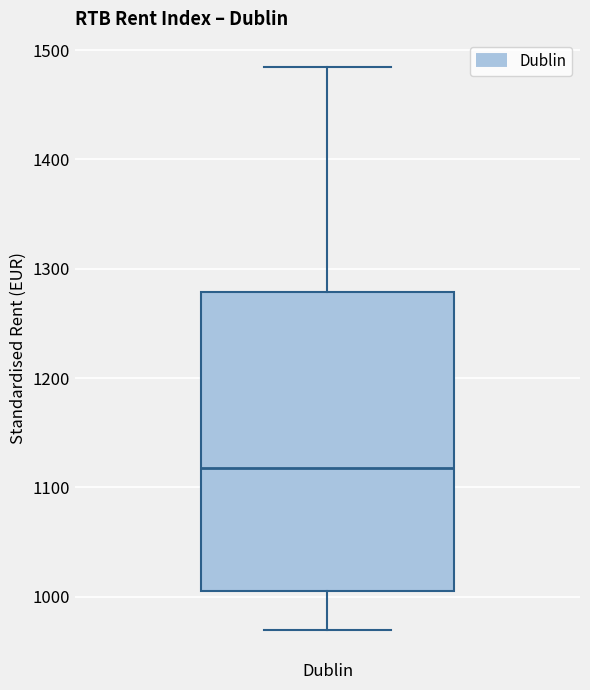

Read this box plot against the y-axis: the position of the median line, the range covered by the box, and the ends of both whiskers. The values are not printed on the chart, so give them approximately, as read against the axis.

median 1120, box 1010 to 1280, whiskers 970 to 1480